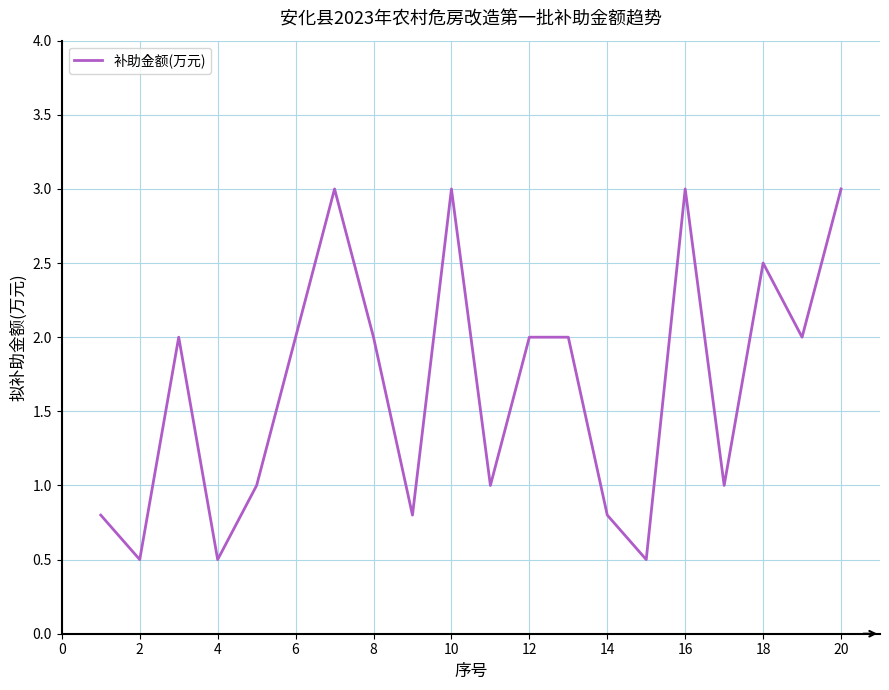

What is the minimum value shown in the chart?

0.5